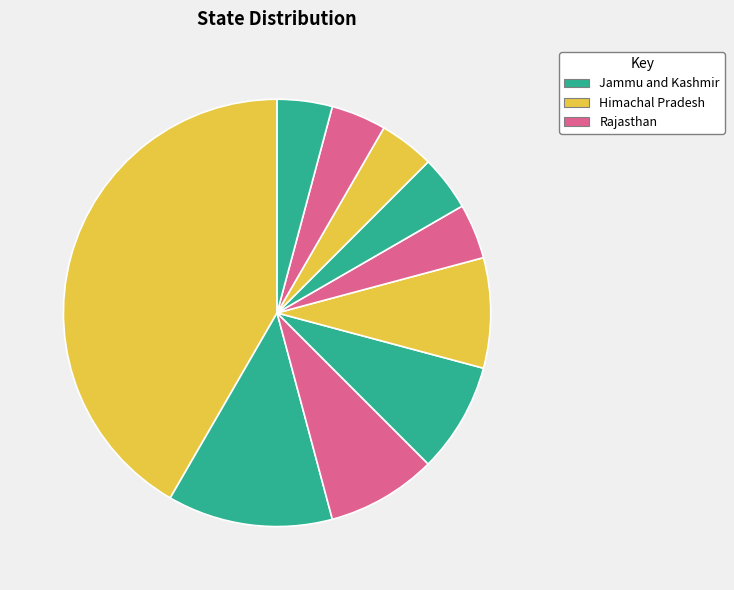

Count the number of slices in the pie.

10